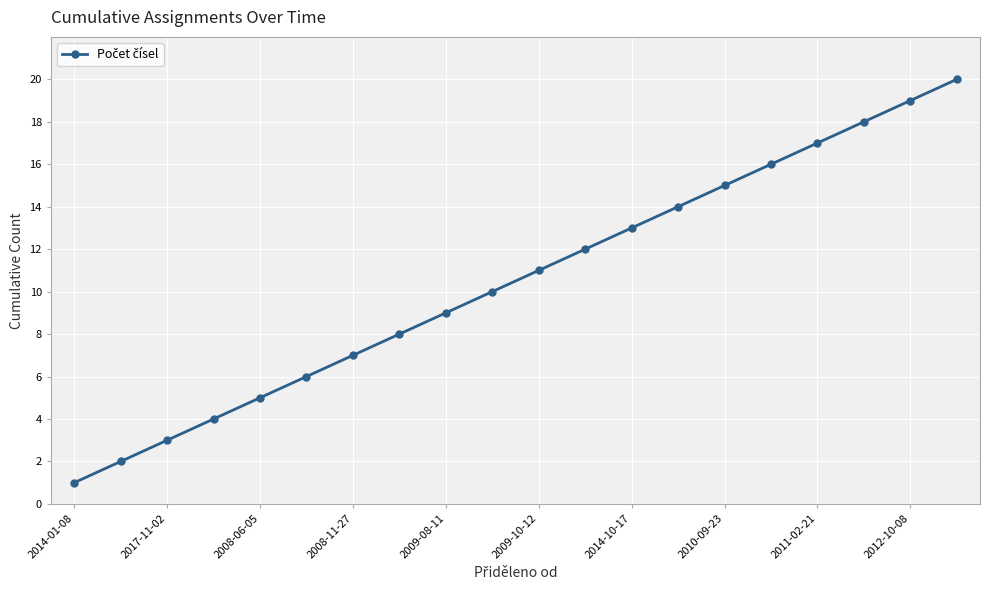

True or false: there are more than 2 points higher than both neighbors.

False